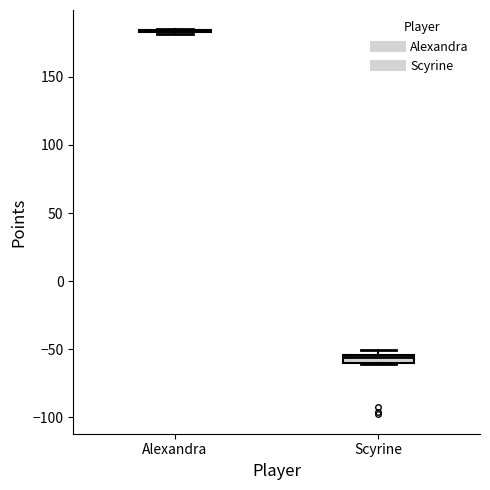

Where is the lower edge of the box for Scyrine on the y-axis? The values are not printed on the chart, so give them approximately, as read against the axis.

-60